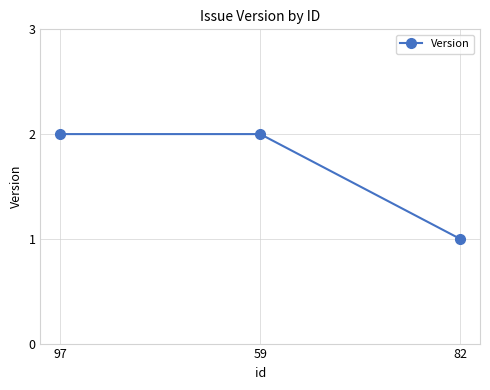

What is the sum of the values at 59 and 82?

3